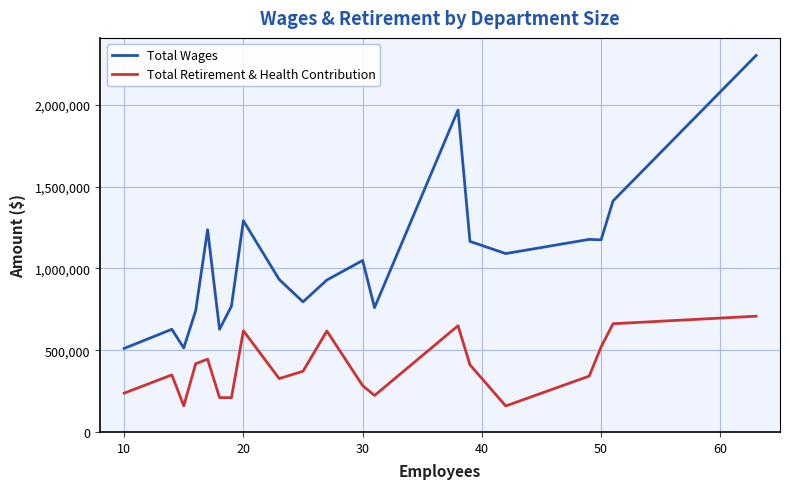

What is the highest value of the Total Wages series?

2303199